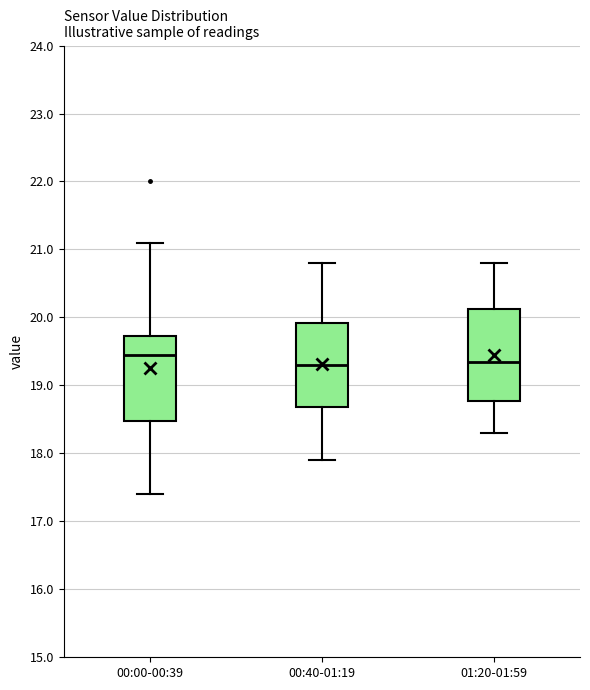

Reading left to right, read every box against the y-axis: the position of its median line, the range the box covers, and the ends of its whiskers. The values are not printed on the chart, so give them approximately, as read against the axis.

00:00-00:39: median 19.5, box 18.5 to 19.7, whiskers 17.4 to 21.1
00:40-01:19: median 19.3, box 18.7 to 19.9, whiskers 17.9 to 20.8
01:20-01:59: median 19.4, box 18.8 to 20.1, whiskers 18.3 to 20.8